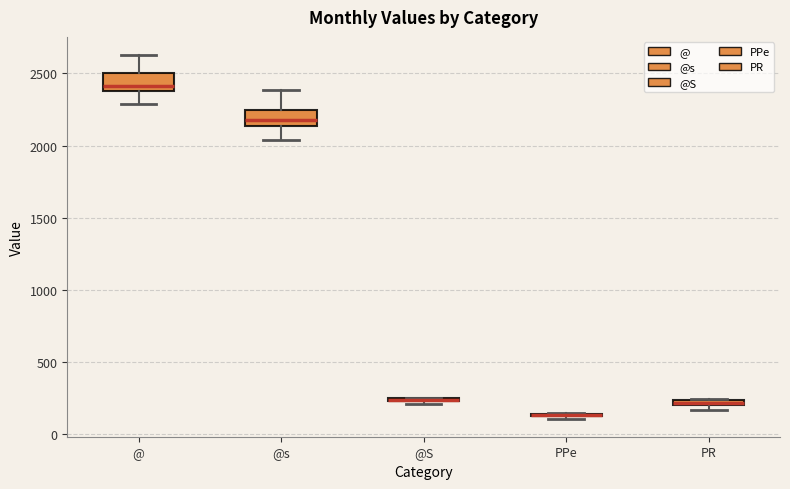

Where does the lower whisker of the box for @ end on the y-axis? The values are not printed on the chart, so give them approximately, as read against the axis.

2300